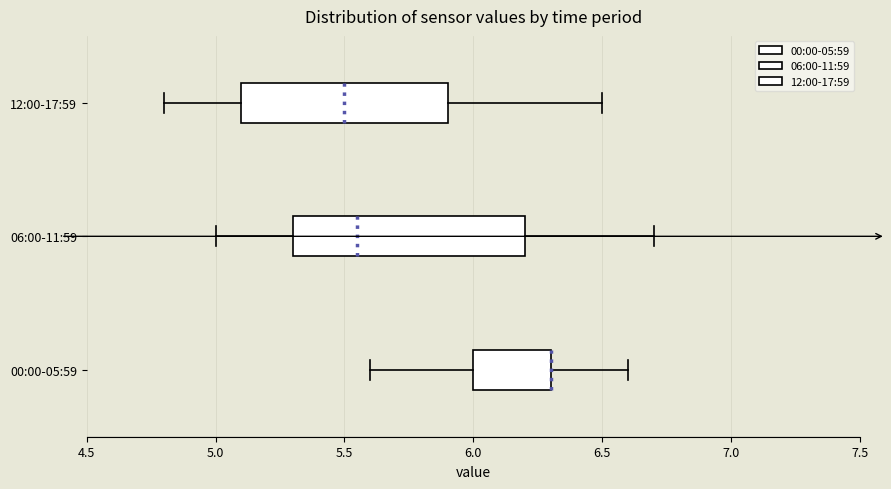

Reading bottom to top, read every box against the x-axis: the position of its median line, the range the box covers, and the ends of its whiskers. The values are not printed on the chart, so give them approximately, as read against the axis.

00:00-05:59: median 6.30 (drawn on the box's right edge), box 6.00 to 6.30, whiskers 5.60 to 6.60
06:00-11:59: median 5.55, box 5.30 to 6.20, whiskers 5.00 to 6.70
12:00-17:59: median 5.50, box 5.10 to 5.90, whiskers 4.80 to 6.50